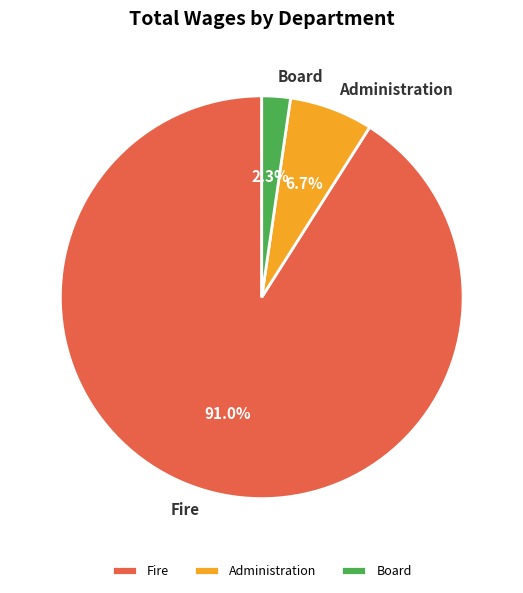

What is the ratio of the value at Administration to the value at Board?

2.9